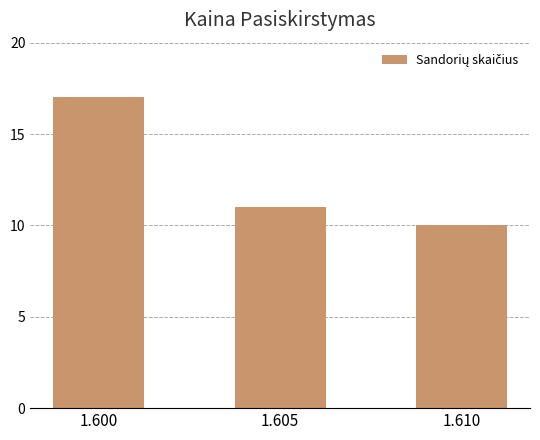

Count the values in the range 10 to 17.

3